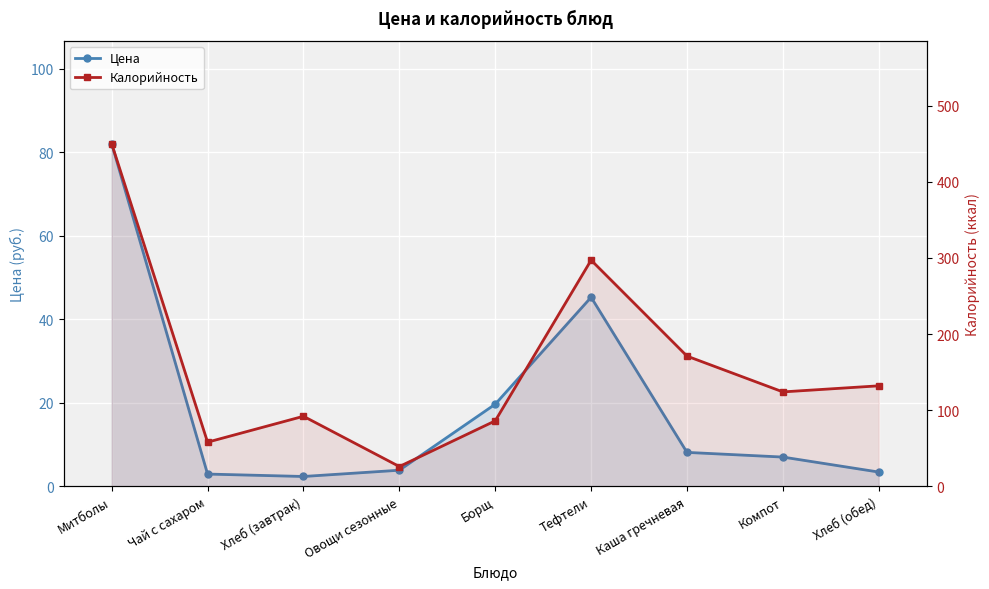

What position from the left is Каша гречневая?

7